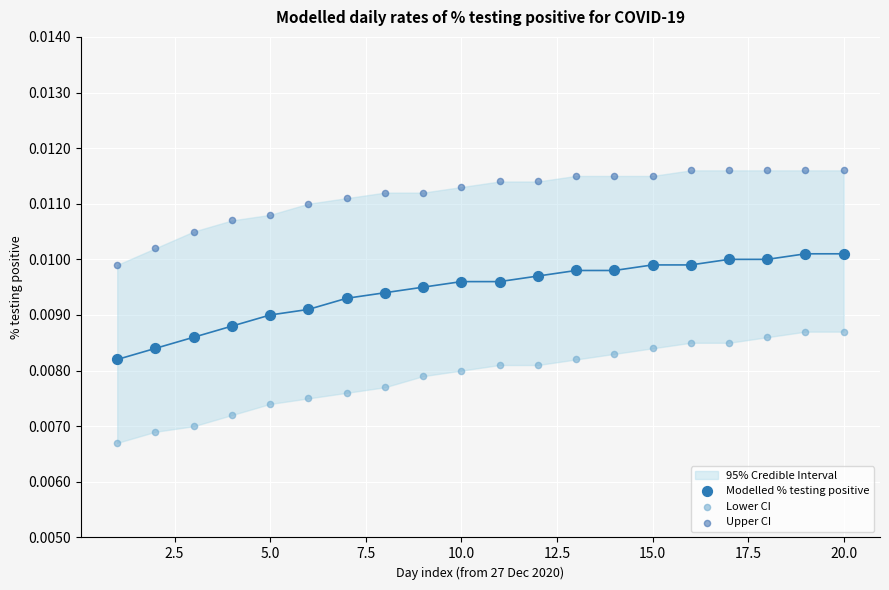

Across all data points, what is the range of X values (max minus min)?

19.0